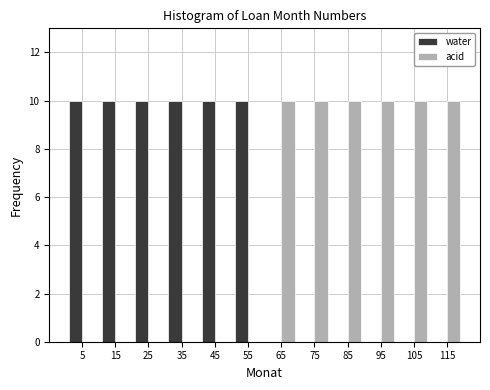

What is the height of the acid bar covering 61 to 70 on the x-axis? Neither the bar edges nor the heights are printed on the chart, so give them approximately, as read against the axes.

10